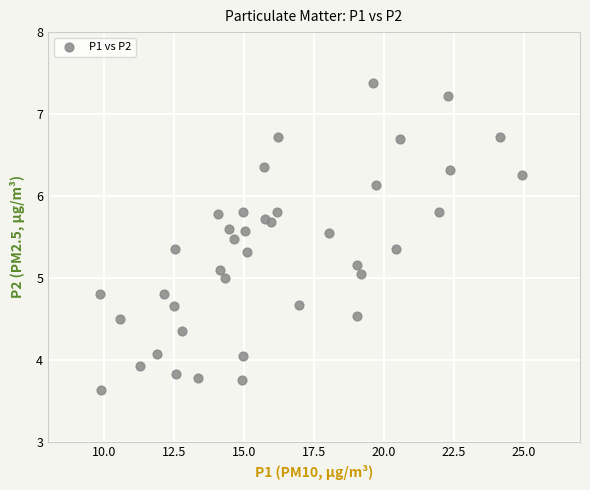

What is the range of X values (max minus min)?

15.1